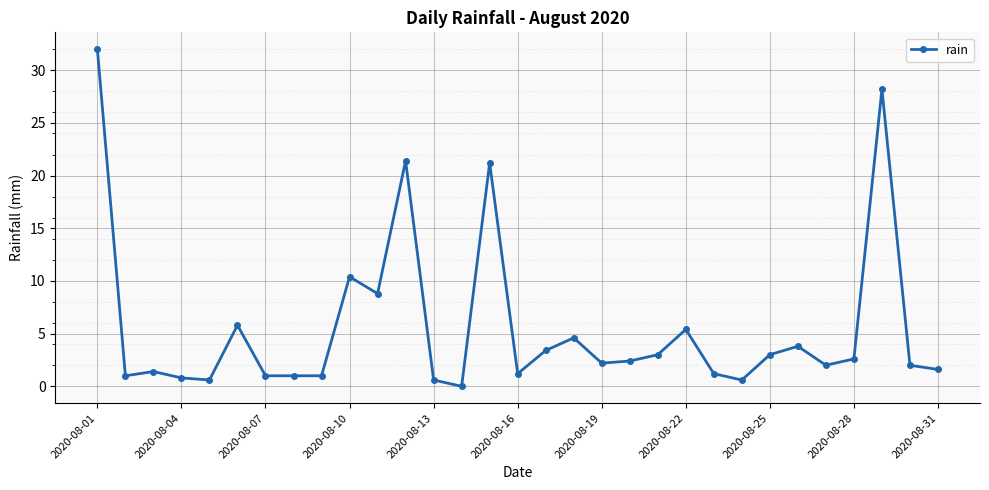

What is the value of the 28th point from the left?

2.6